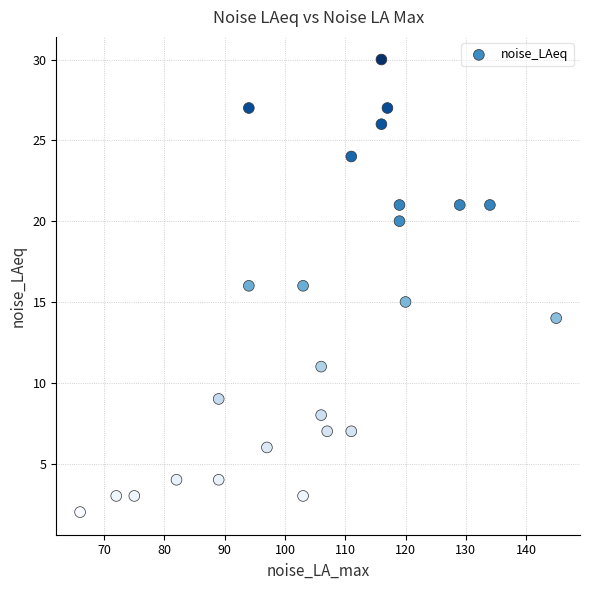

What is the range of X values (max minus min)?

79